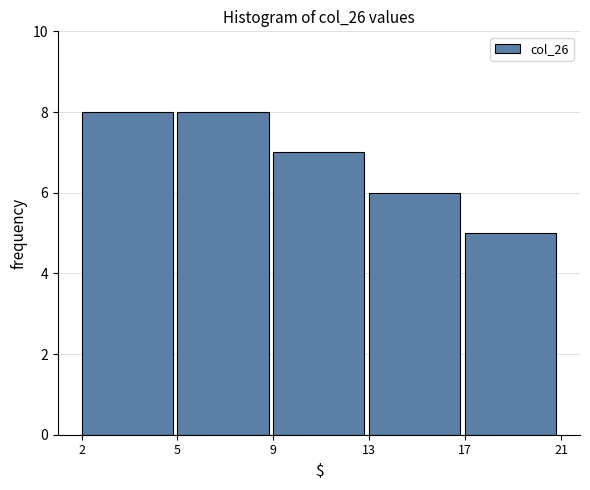

Reading left to right, what are all the values shown in this chart?

2=8	5=8	9=7	13=6	17=5